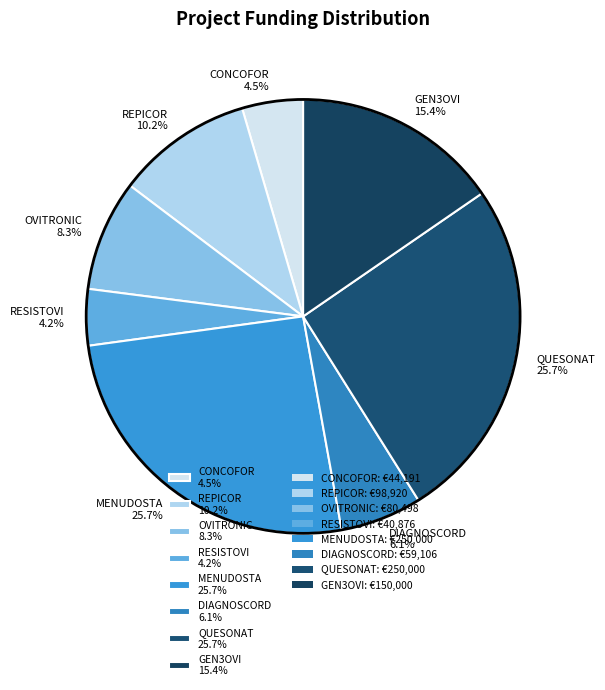

How many slices are in this pie chart?

8